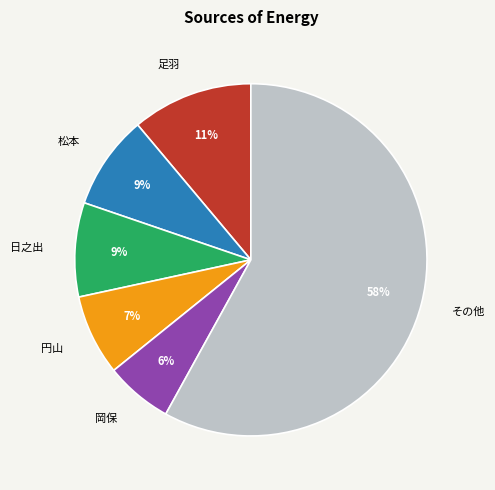

Which slice represents more than half of the pie?

その他